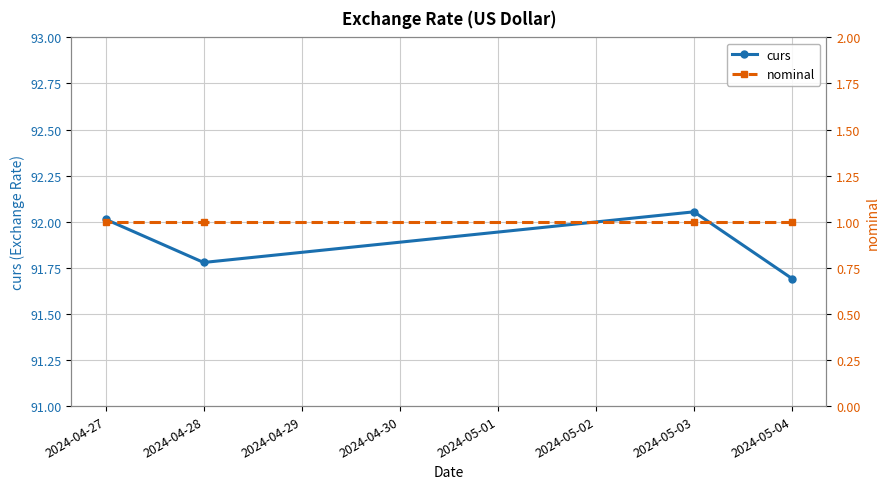

What is the value of the nominal point at the 2nd from the left?

1.0